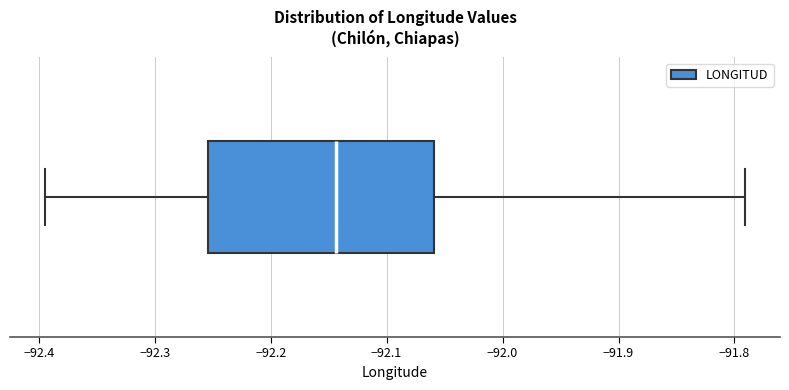

Read this box plot against the x-axis: the position of the median line, the range covered by the box, and the ends of both whiskers. The values are not printed on the chart, so give them approximately, as read against the axis.

median -92.14, box -92.25 to -92.06, whiskers -92.39 to -91.79